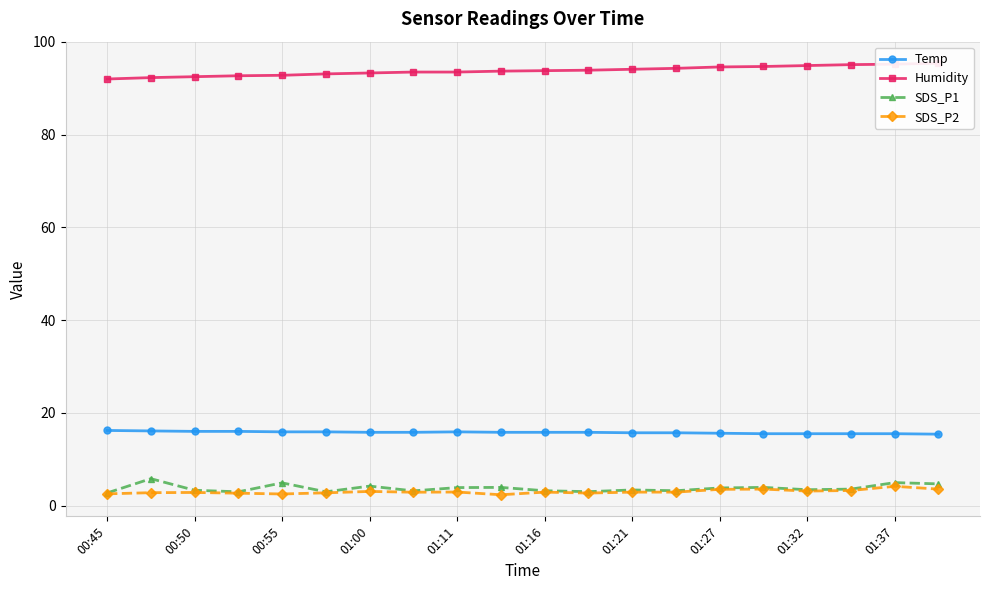

True or false: SDS_P1 and Temp cross at least once.

False